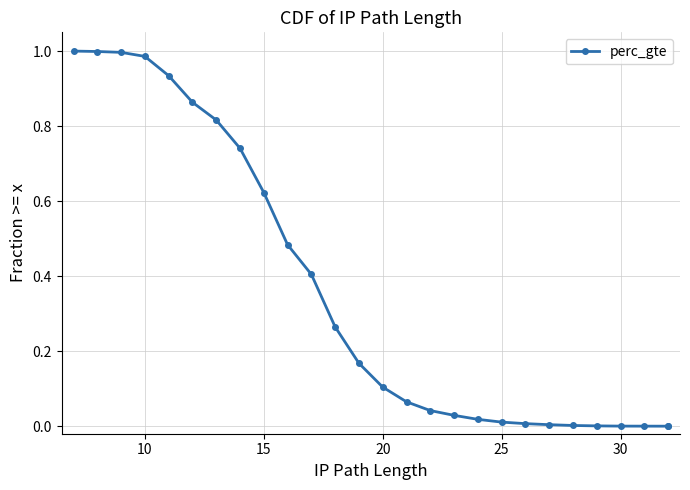

Count the number of values greater than 0.

26